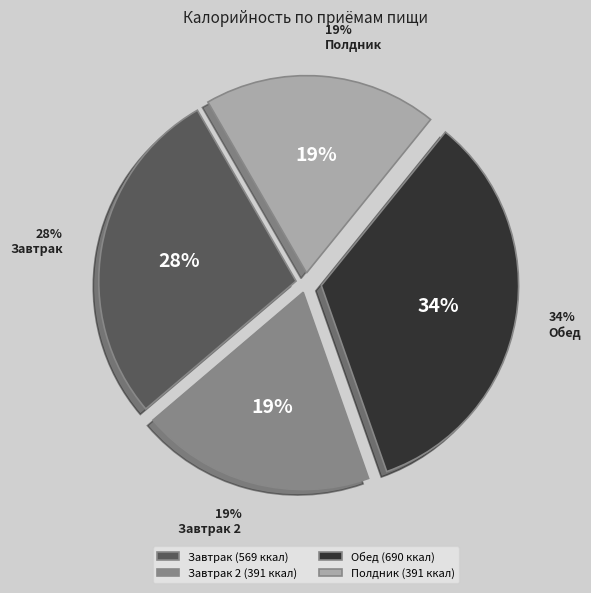

Which category has the biggest portion of the pie?

Обед